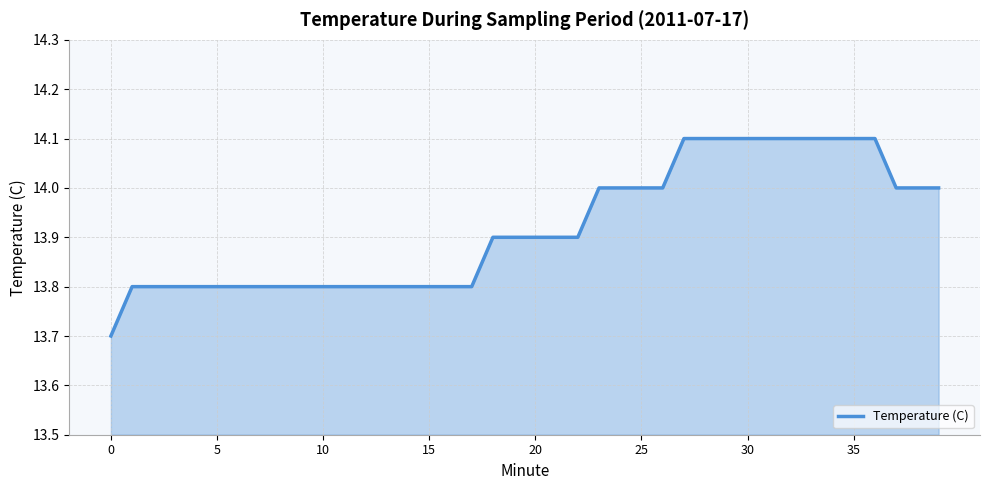

What is the maximum value shown in the chart?

14.1